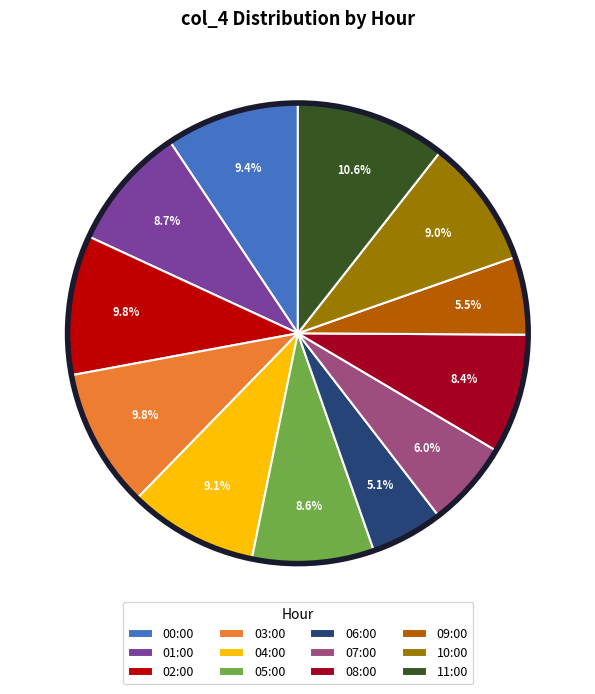

What is the largest slice in the pie chart?

11:00